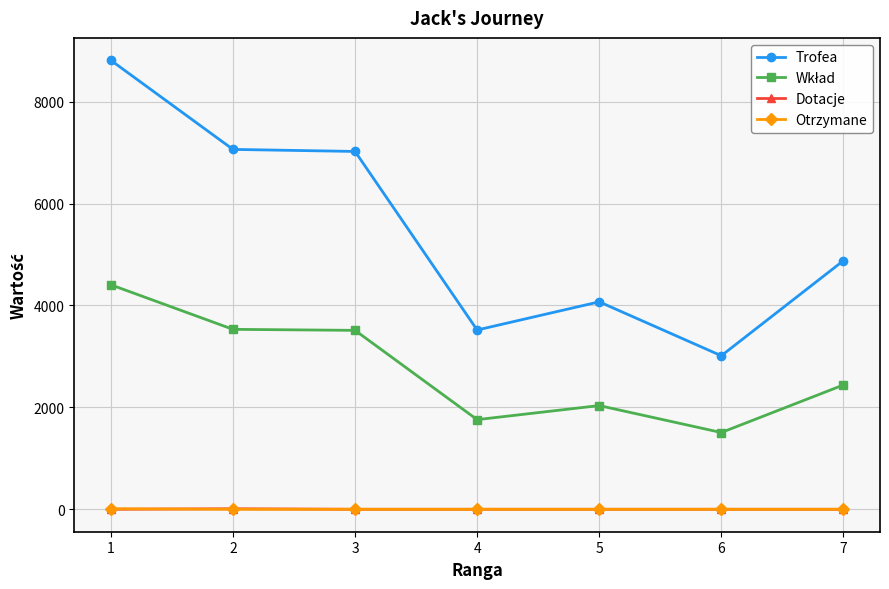

Count the Dotacje values in the range 0 to 1.

6